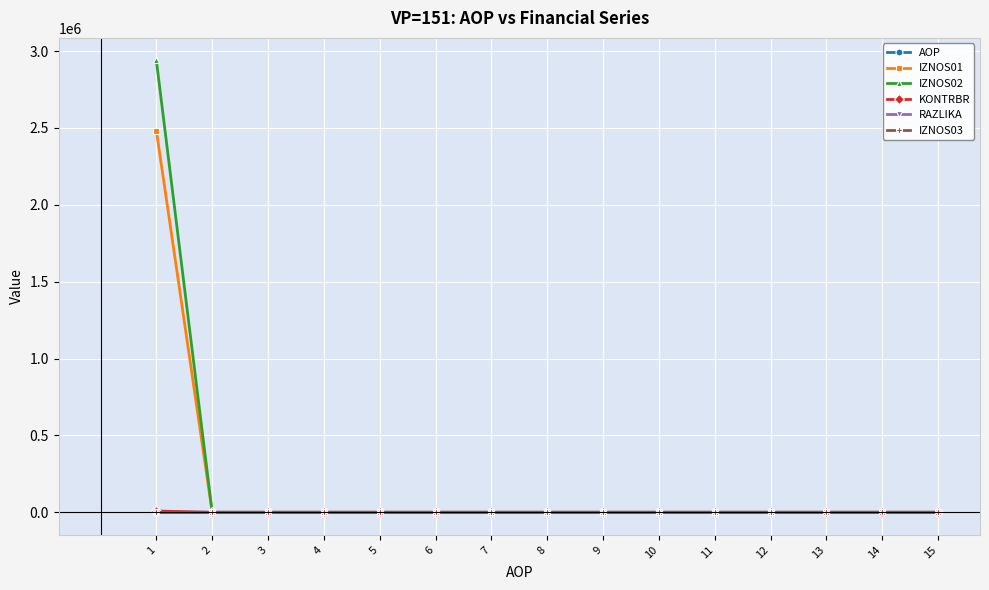

The AOP series shows 11.0 at 11. True or false?

True